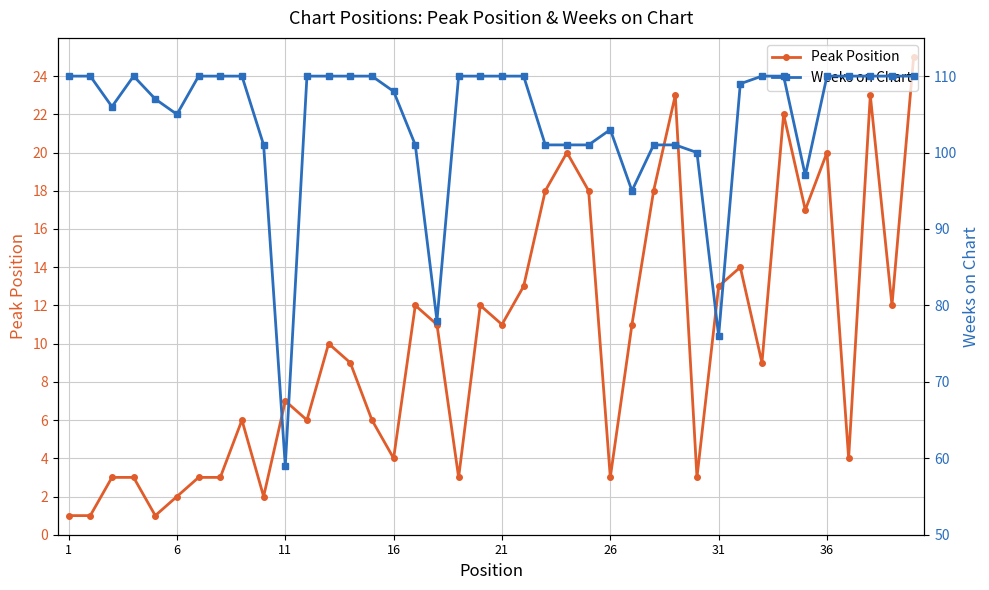

True or false: Peak Position and Weeks on Chart intersect in this chart.

False